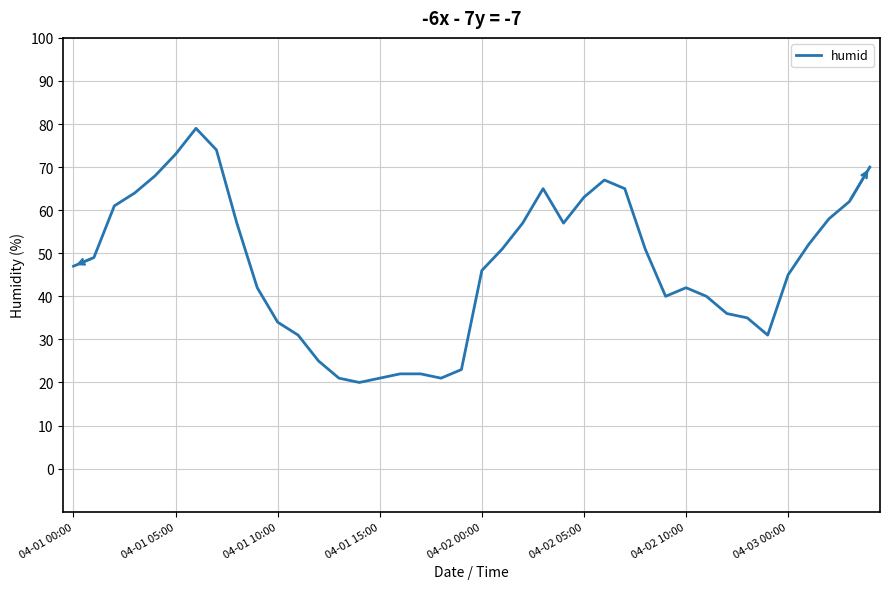

What is the difference between the maximum and minimum values?

59